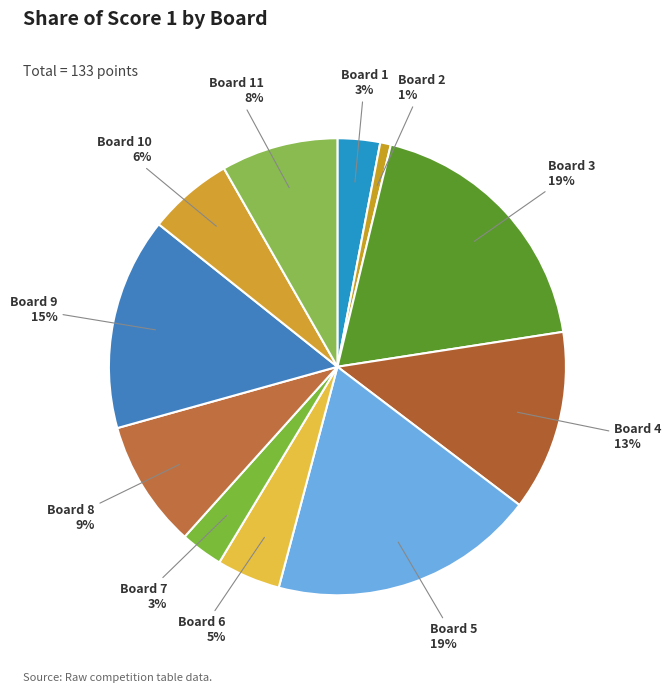

How many slices are in this pie chart?

11